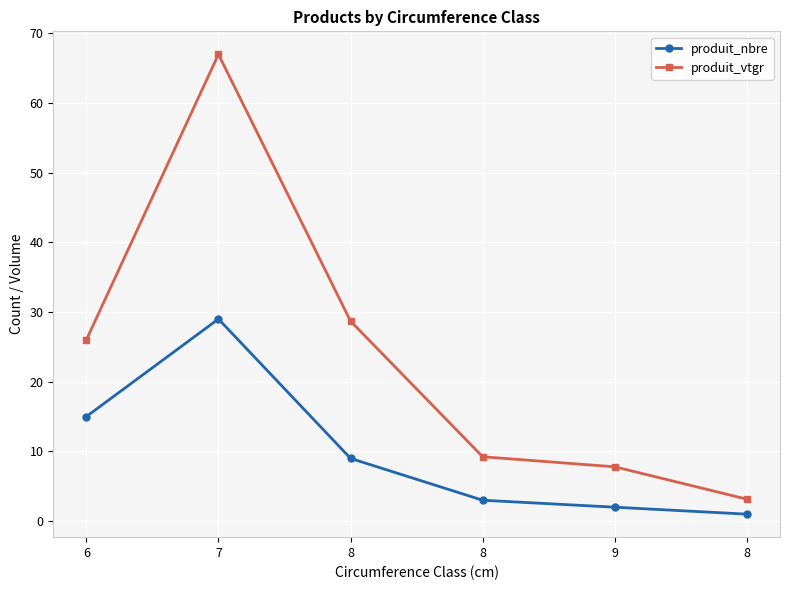

At which category does the chart reach its peak across all series?

7